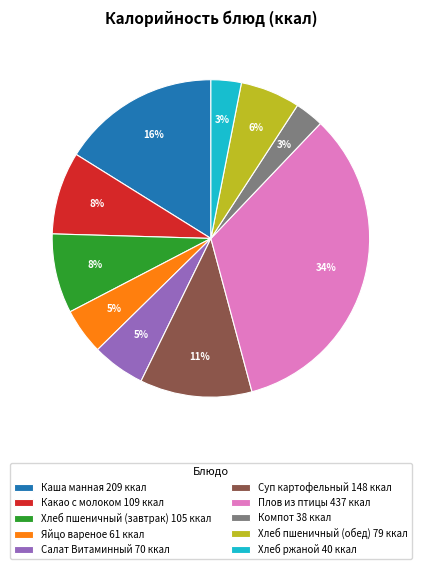

Is the sum of Какао с молоком and Каша манная greater than half?

No